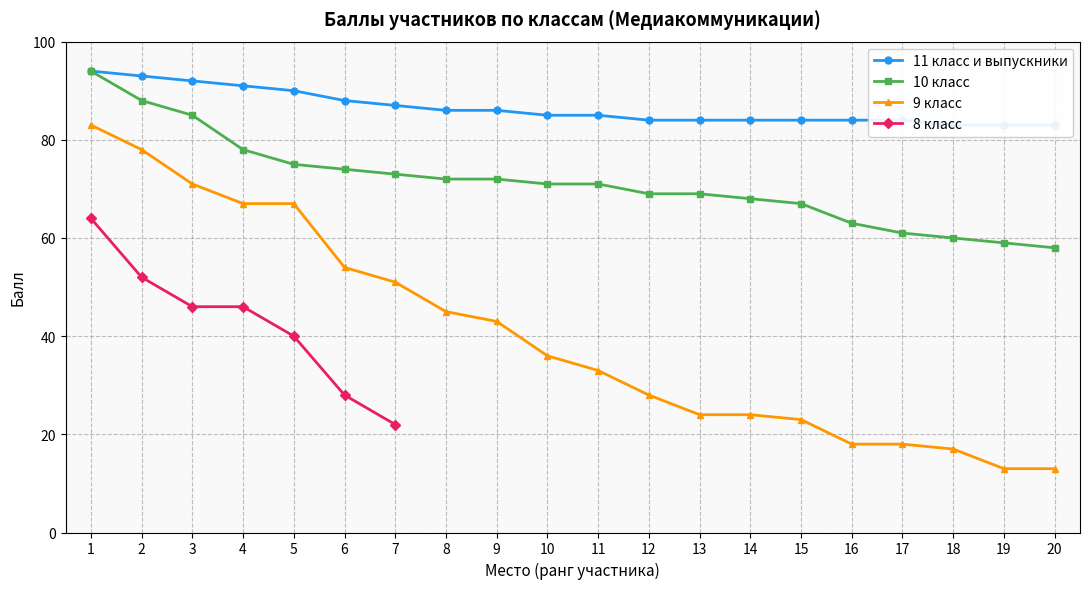

What is the value of the 9 класс point at the 6th from the left?

54